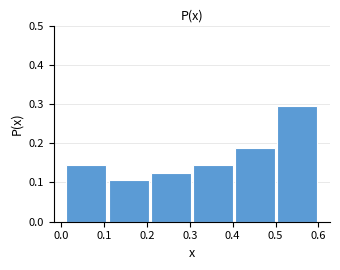

What is the height of the bar covering 0.40 to 0.50 on the x-axis? Neither the bar edges nor the heights are printed on the chart, so give them approximately, as read against the axes.

0.19